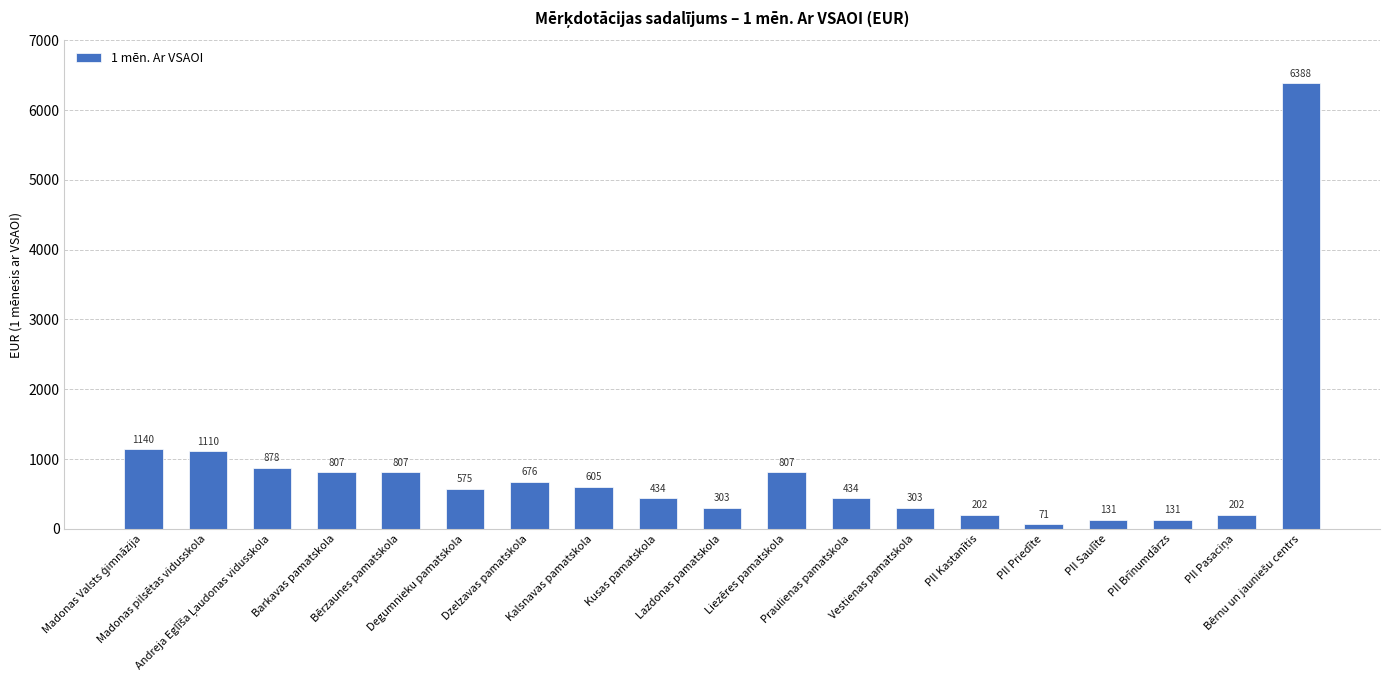

What is the greatest value displayed?

6388